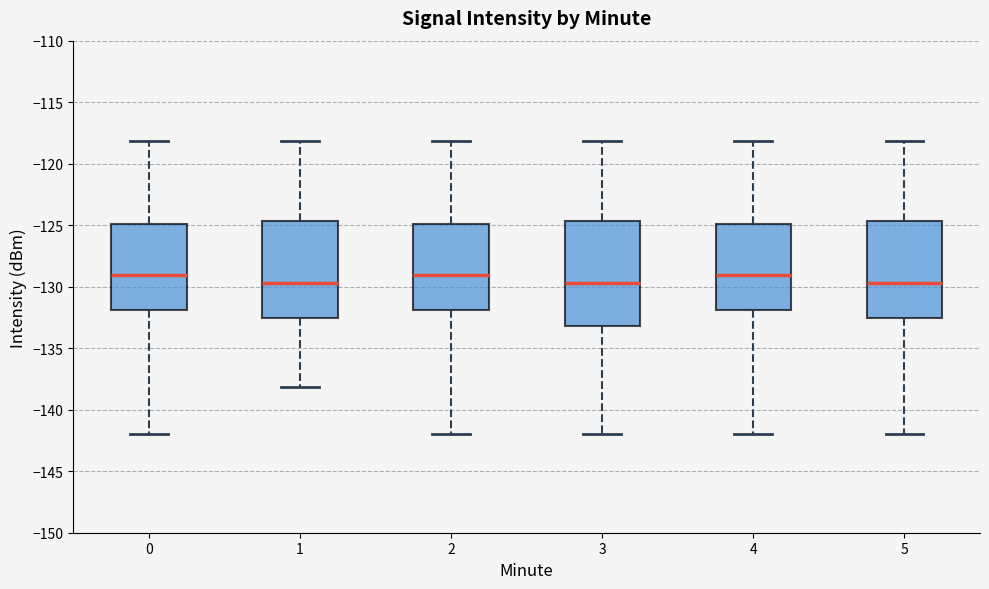

Comparing the boxes themselves (not the whiskers), which one is the tallest?

3